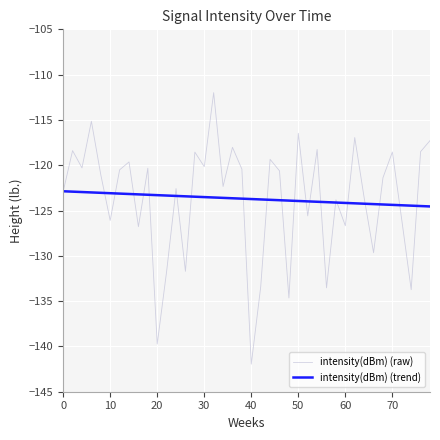

What is the difference between the maximum and minimum values in the intensity(dBm) (trend) series?

1.7